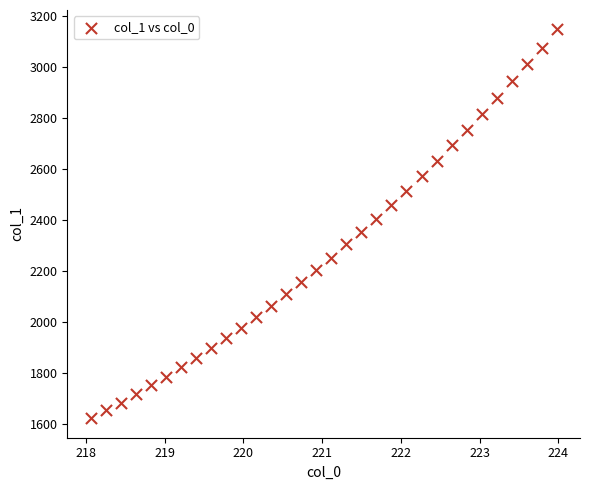

What is the range of X values (max minus min)?

5.9